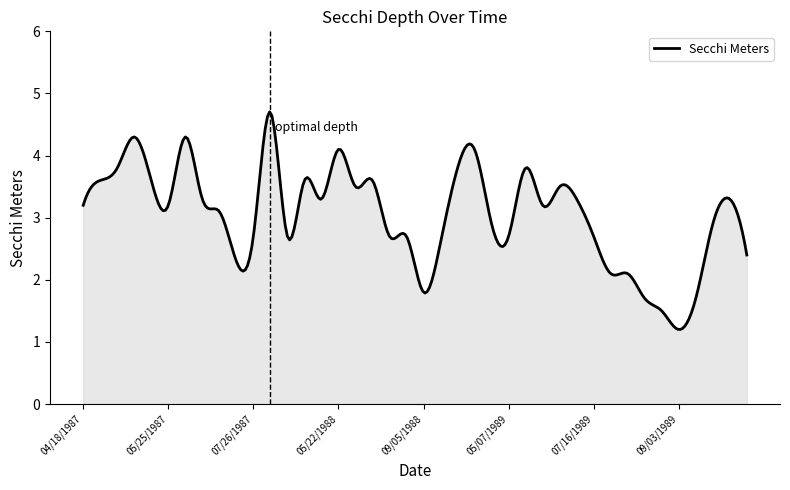

What is the minimum value shown in the chart?

1.2